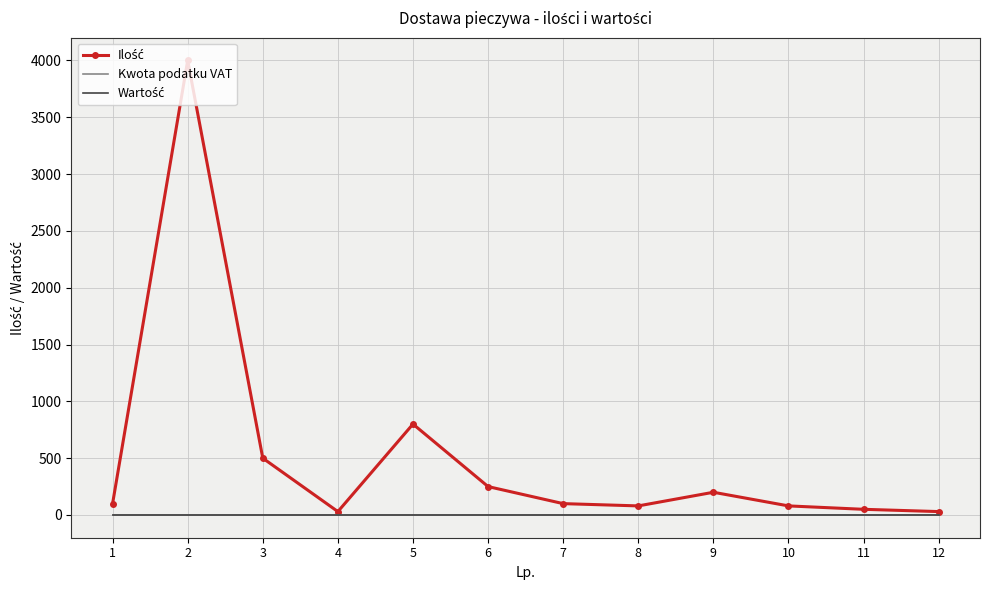

How many lines are shown in the chart?

3